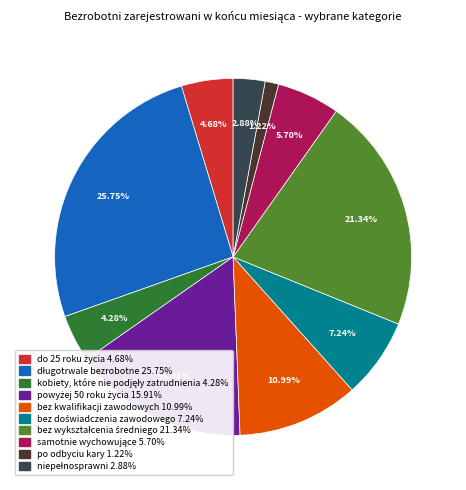

Which slice is the smallest?

po odbyciu kary